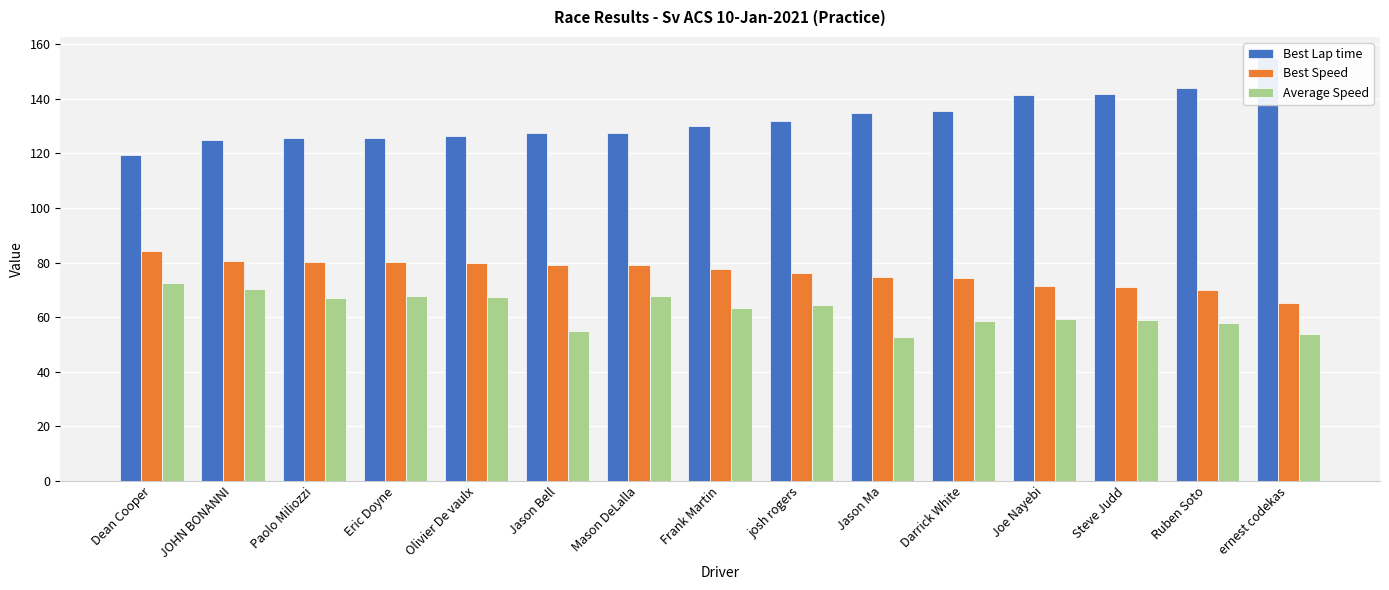

How many data points in Best Speed are above 77?

8